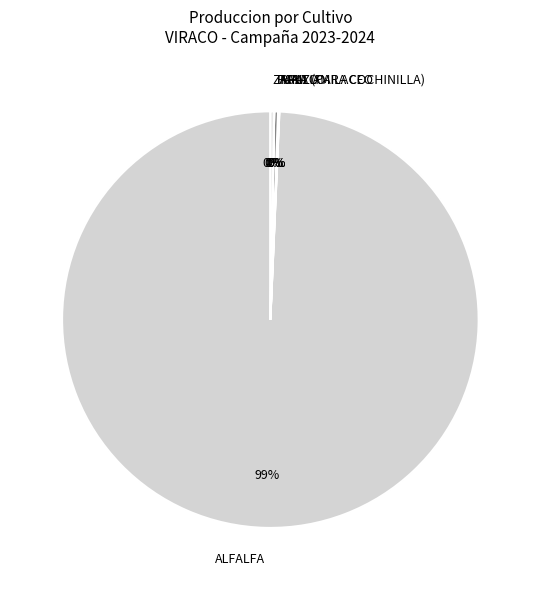

Is the sum of ZAPALLO and ALFALFA greater than half?

Yes